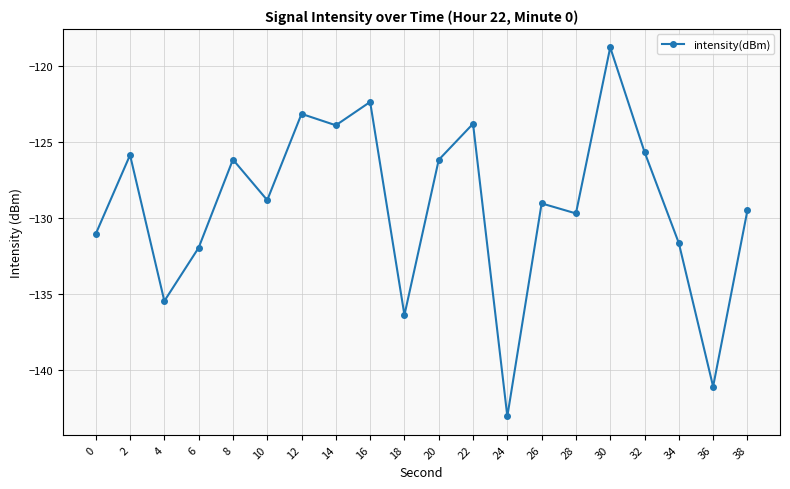

The value at 32 is -125.7. True or false?

True